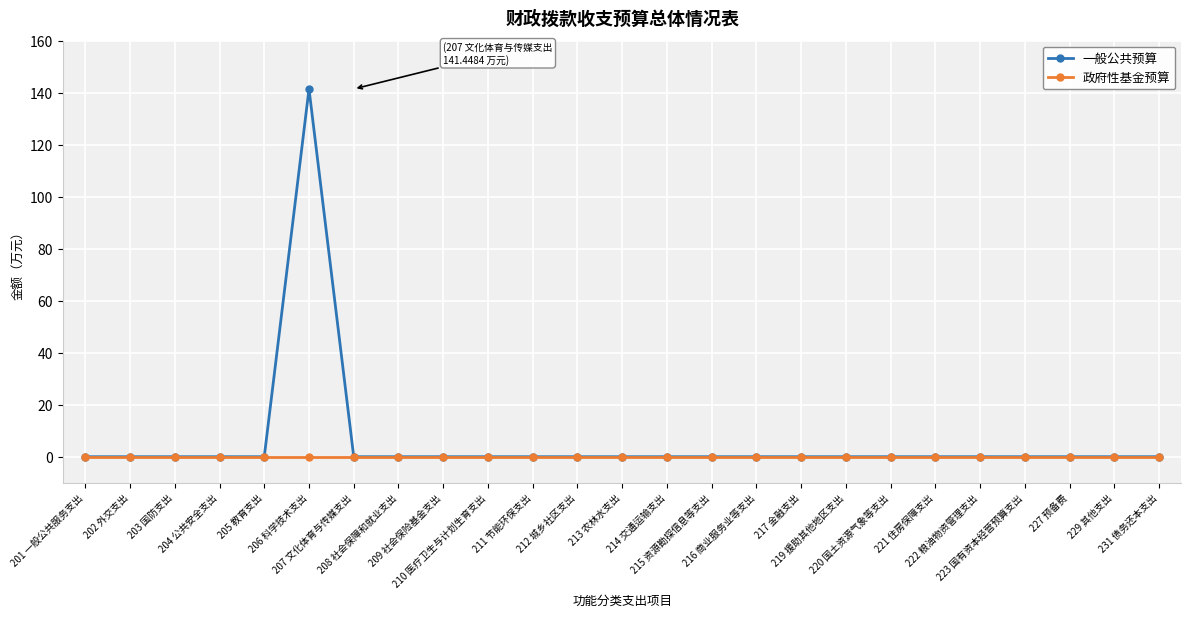

Reading right to left, list all the values displayed in this chart.

一般公共预算: 0.0	0.0	0.0	0.0	0.0	0.0	0.0	0.0	0.0	0.0	0.0	0.0	0.0	0.0	0.0	0.0	0.0	0.0	0.0	141.4	0.0	0.0	0.0	0.0	0.0
政府性基金预算: 0.0	0.0	0.0	0.0	0.0	0.0	0.0	0.0	0.0	0.0	0.0	0.0	0.0	0.0	0.0	0.0	0.0	0.0	0.0	0.0	0.0	0.0	0.0	0.0	0.0